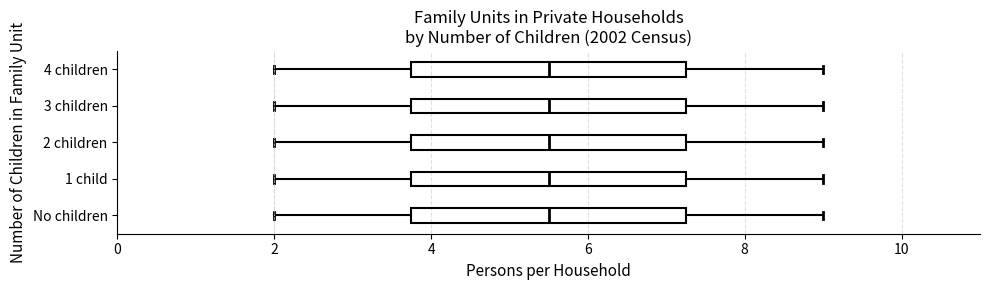

Reading bottom to top, transcribe this box plot: for each box, give where its median line is, the range the box spans, and where its two whiskers end, as read against the x-axis. The values are not printed on the chart, so give them approximately, as read against the axis.

No children: median 5.6, box 3.8 to 7.2, whiskers 2.0 to 9.0
1 child: median 5.6, box 3.8 to 7.2, whiskers 2.0 to 9.0
2 children: median 5.6, box 3.8 to 7.2, whiskers 2.0 to 9.0
3 children: median 5.6, box 3.8 to 7.2, whiskers 2.0 to 9.0
4 children: median 5.6, box 3.8 to 7.2, whiskers 2.0 to 9.0